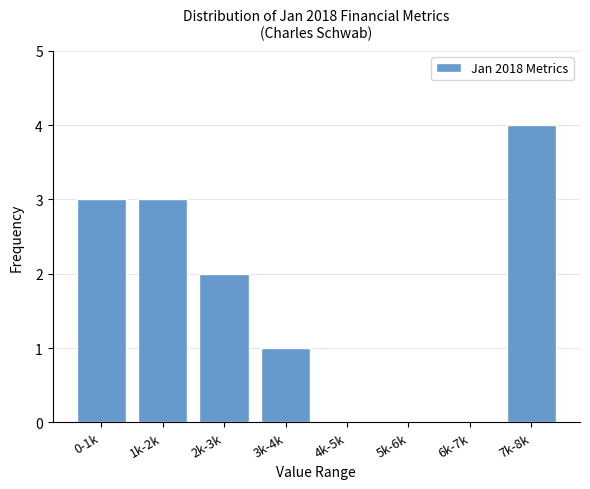

Reading right to left, extract all data points from this chart.

7k-8k=4	6k-7k=0	5k-6k=0	4k-5k=0	3k-4k=1	2k-3k=2	1k-2k=3	0-1k=3